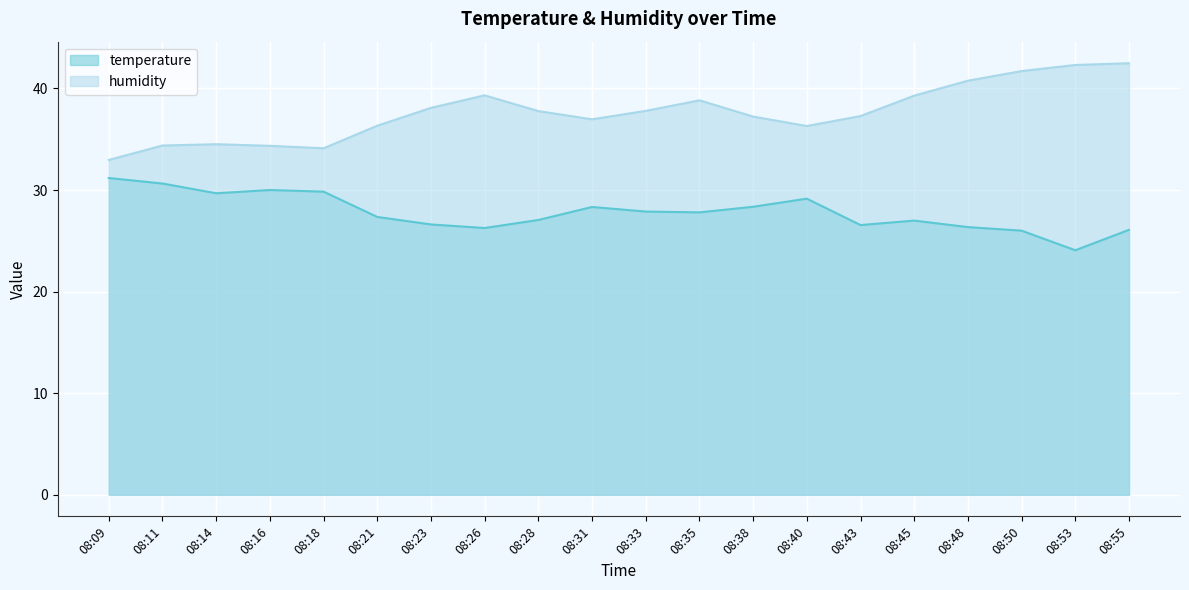

Which series has the largest total across all categories?

humidity